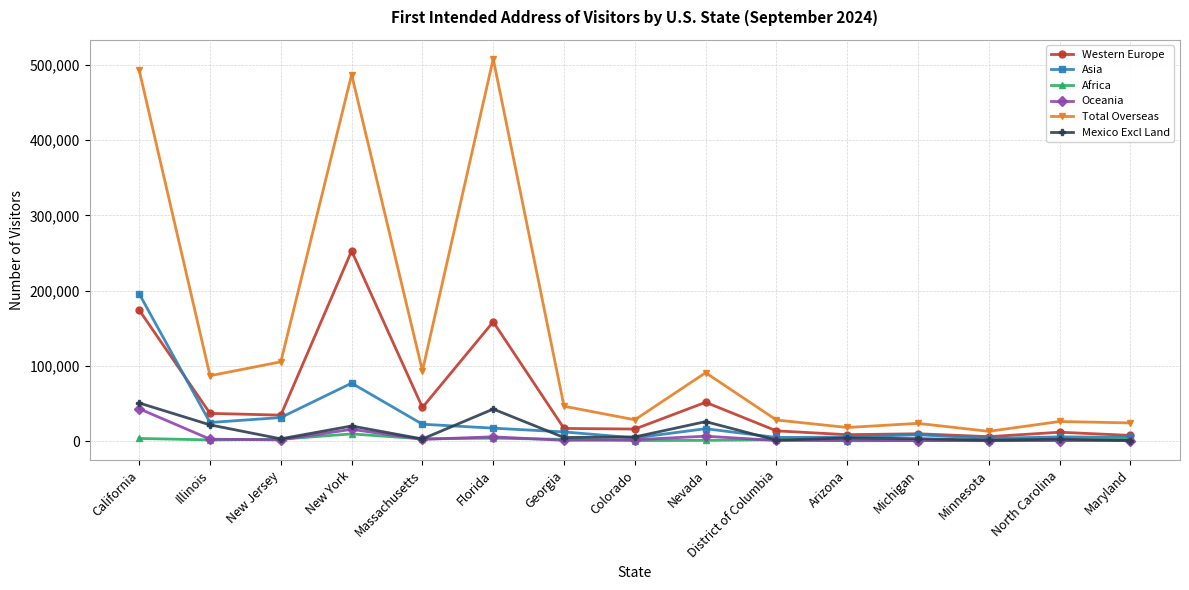

Is it true that Oceania equals 728 at District of Columbia?

True